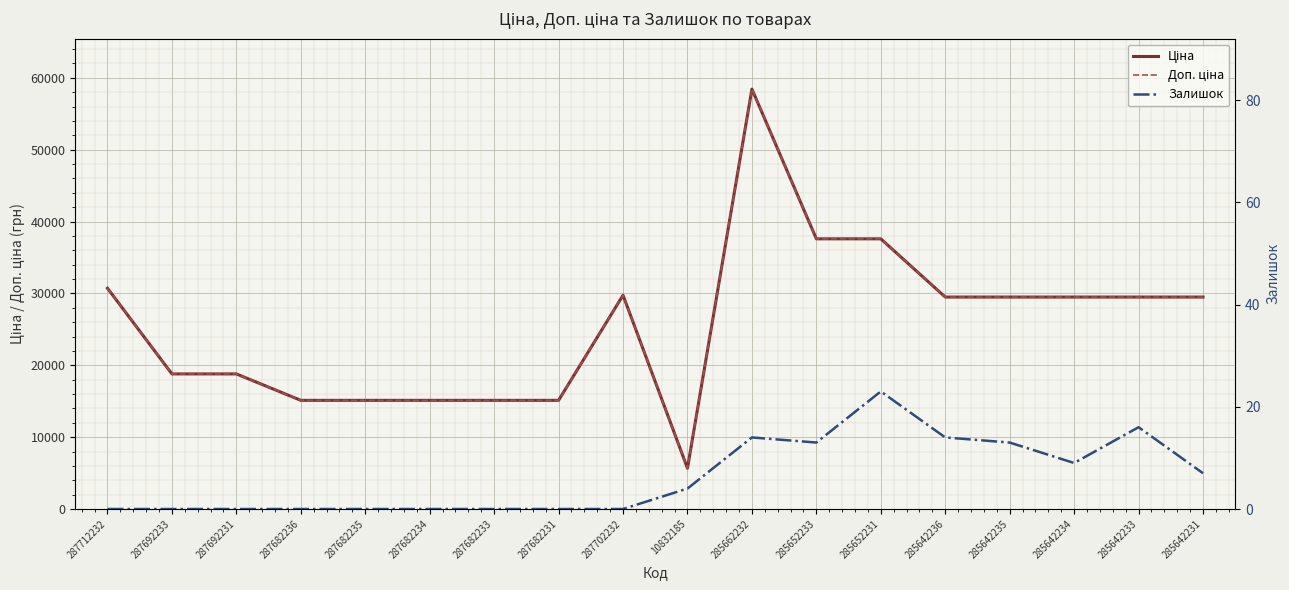

What is the average value of the Ціна series?

25577.9